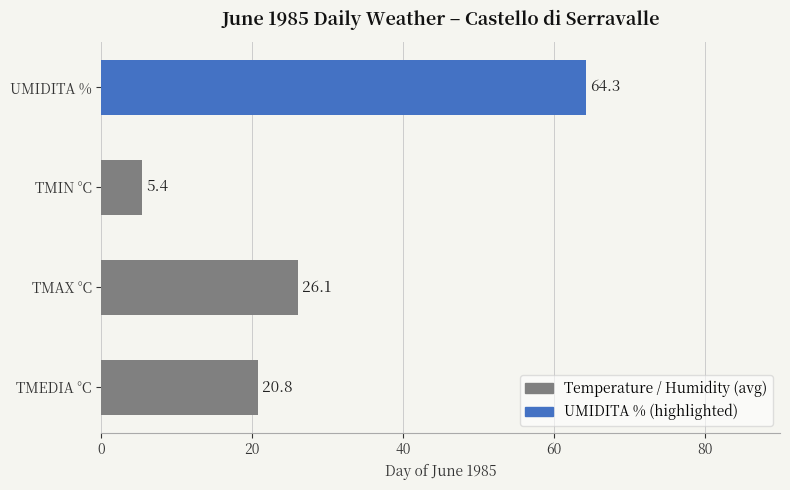

Is it true that the value at TMEDIA °C is 31.4?

False